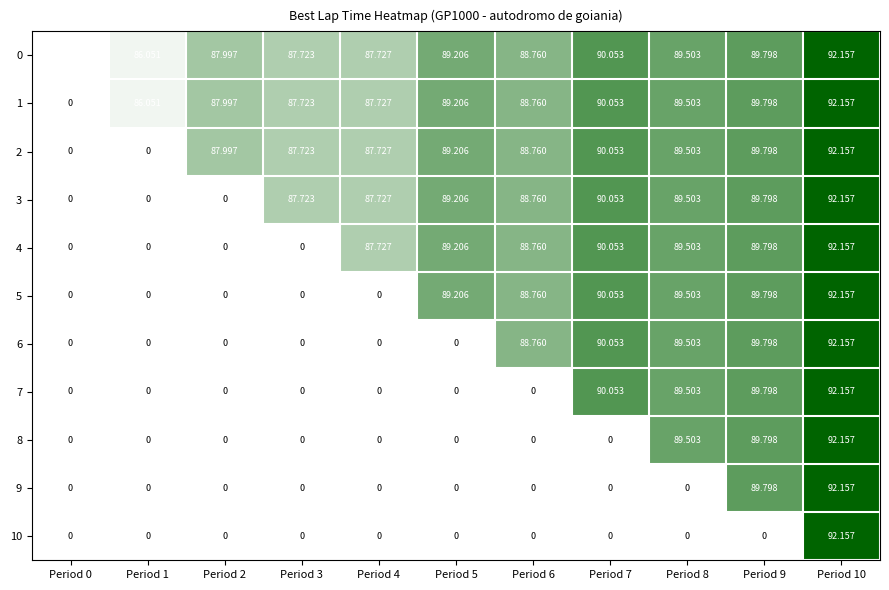

Is the value of 9 at Period 7 greater than the value of 10 at Period 10?

No